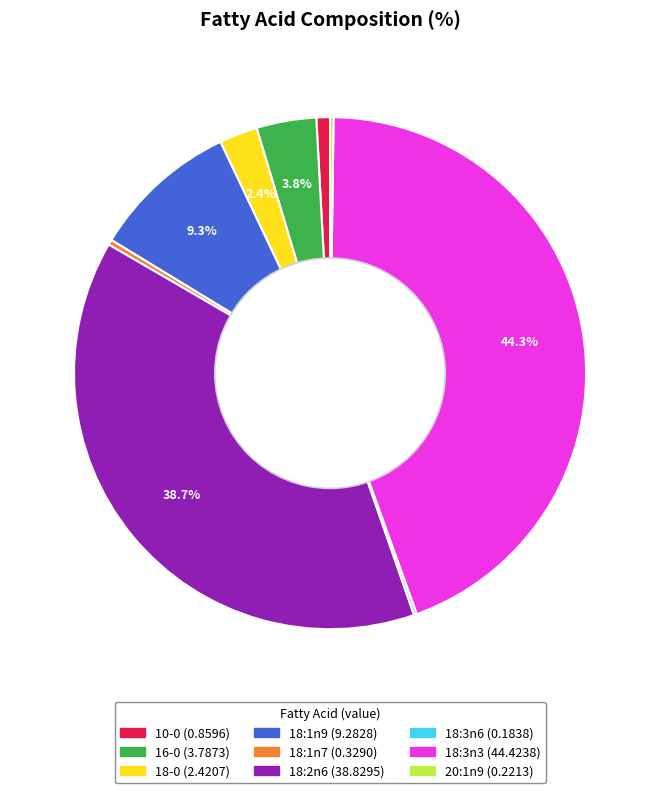

What is the largest slice in the pie chart?

18:3n3